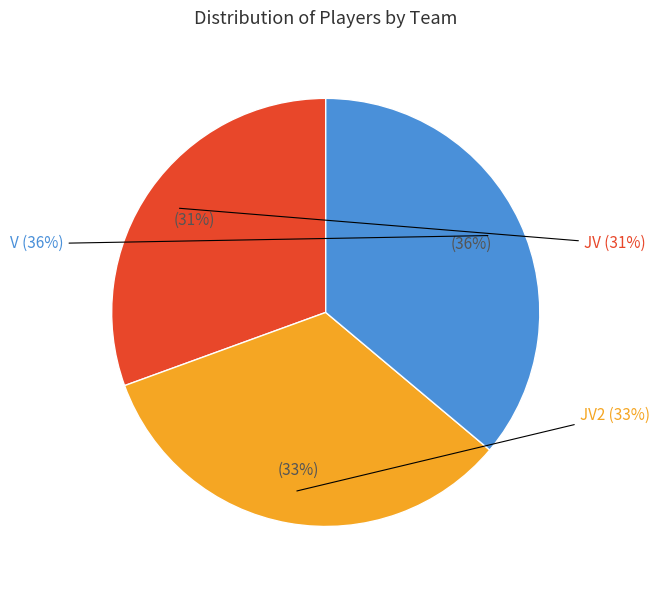

How much of the chart is everything except V?

63.9%